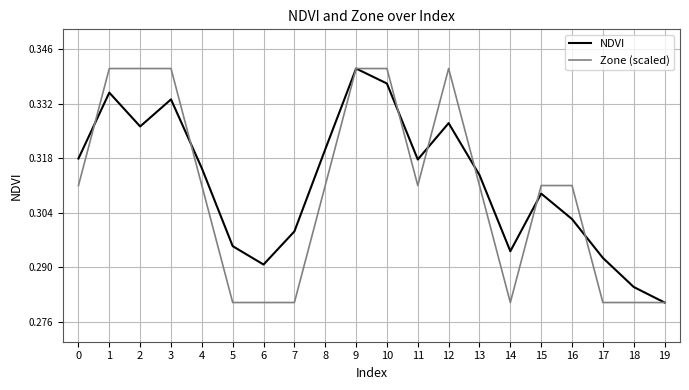

The value of NDVI at 2 is 0.3. True or false?

True